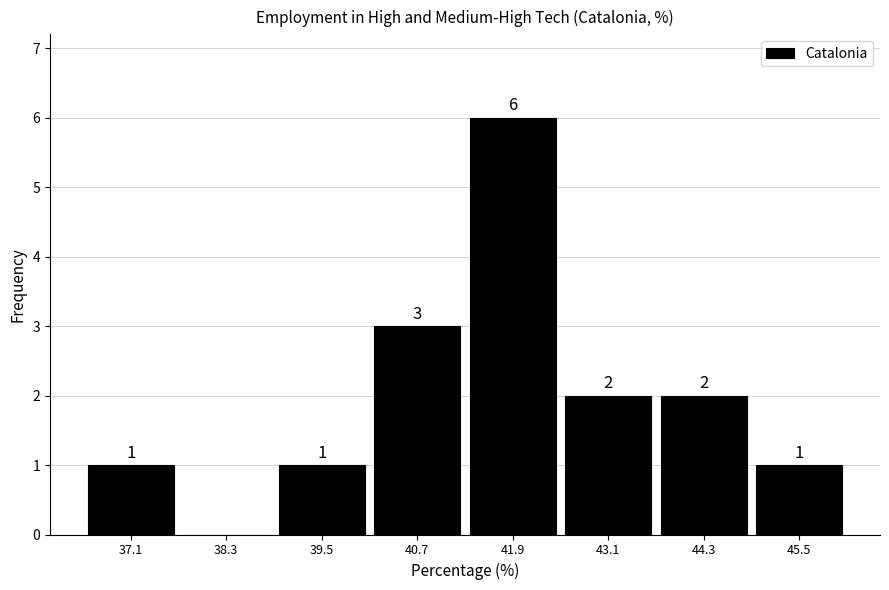

Which range on the x-axis has the tallest bar?

41.3 to 42.5